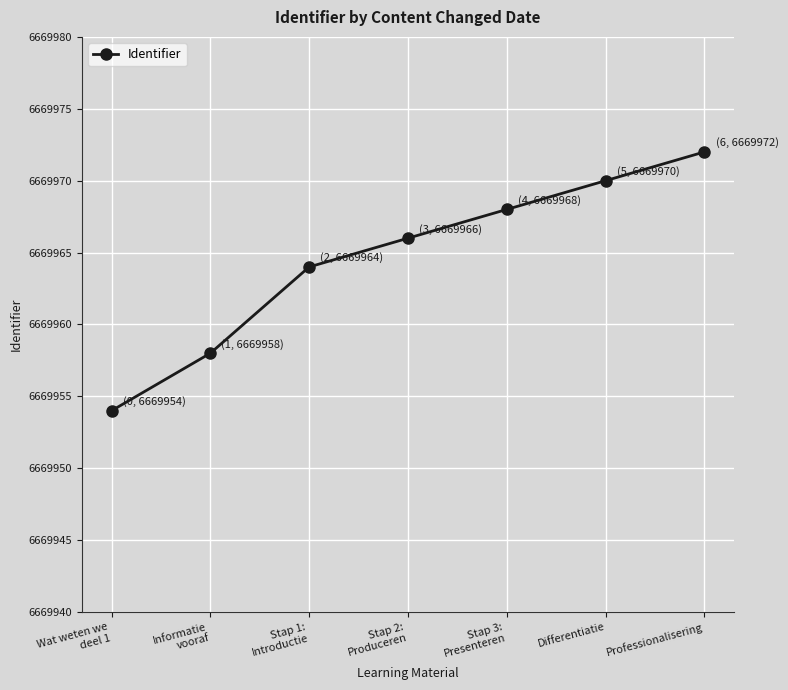

Is it true that the value at Stap 2:
Produceren is 9050508?

False